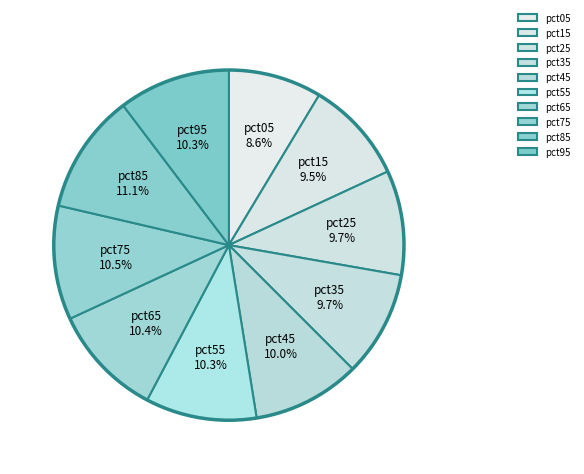

Does pct65 account for over 50% of the chart?

No